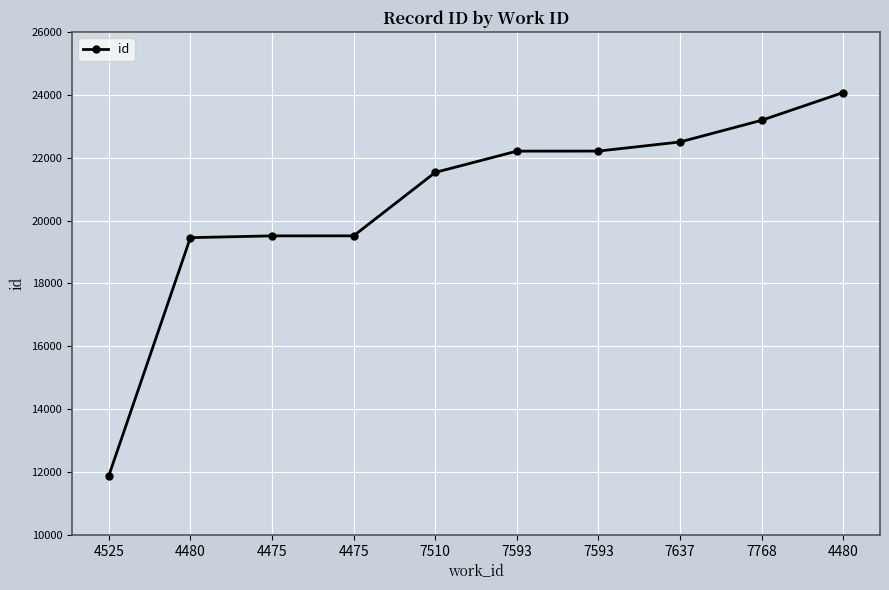

What is the difference between the second highest and second lowest values?

3735